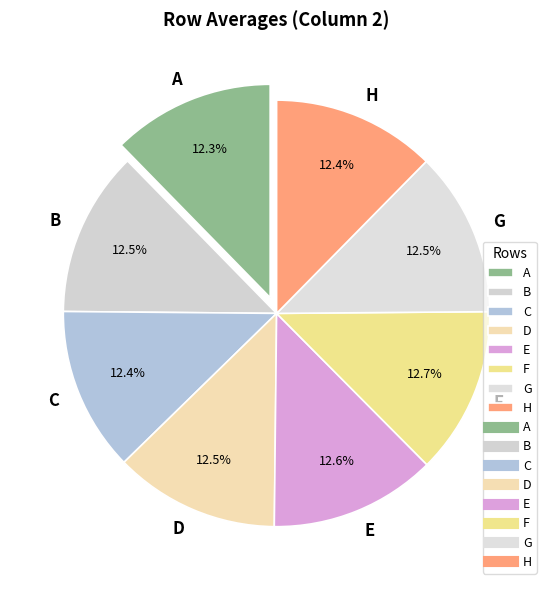

How many slices are in this pie chart?

8